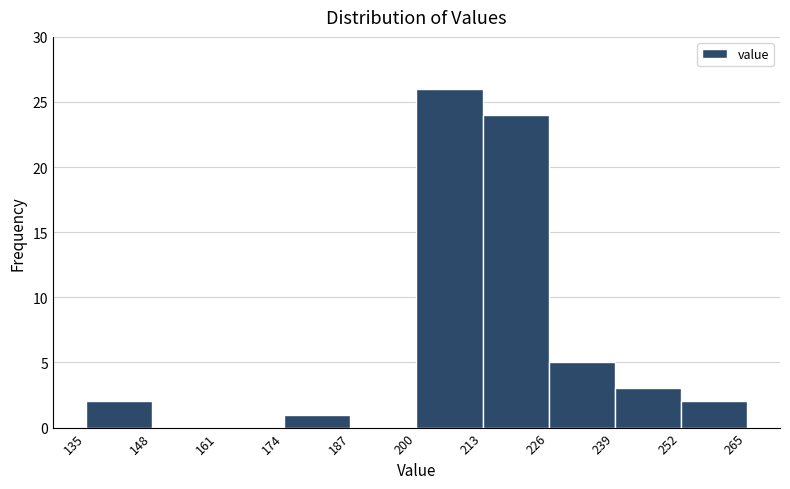

Reading left to right, transcribe this chart: for each bar, give the range it covers on the x-axis and its height. The values are not printed on the chart, so give them approximately, as read against the axis.

135 to 148: 2
148 to 161: 0
161 to 174: 0
174 to 187: 1
187 to 200: 0
200 to 213: 26
213 to 226: 24
226 to 239: 5
239 to 252: 3
252 to 265: 2